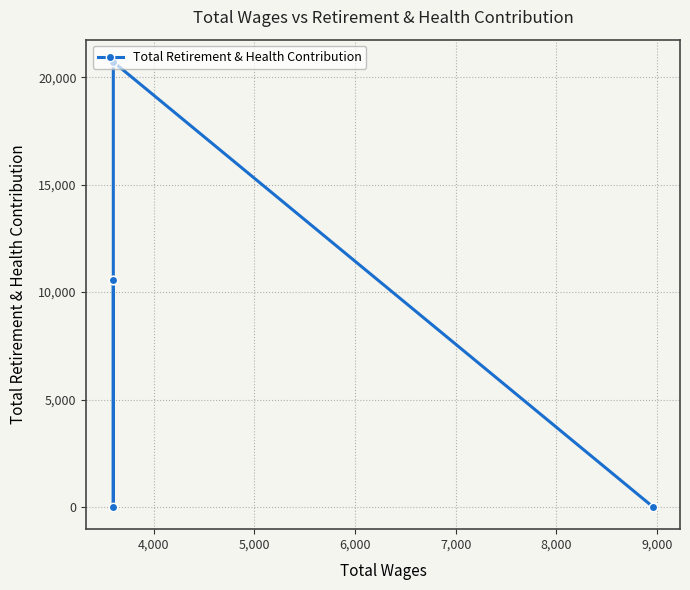

How many series are shown in this chart?

1